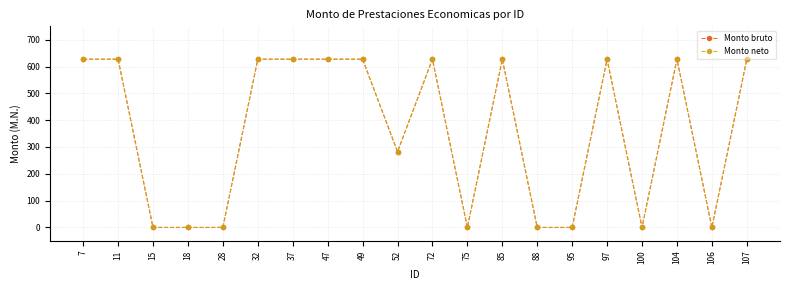

Does the chart have visible grid lines?

Yes